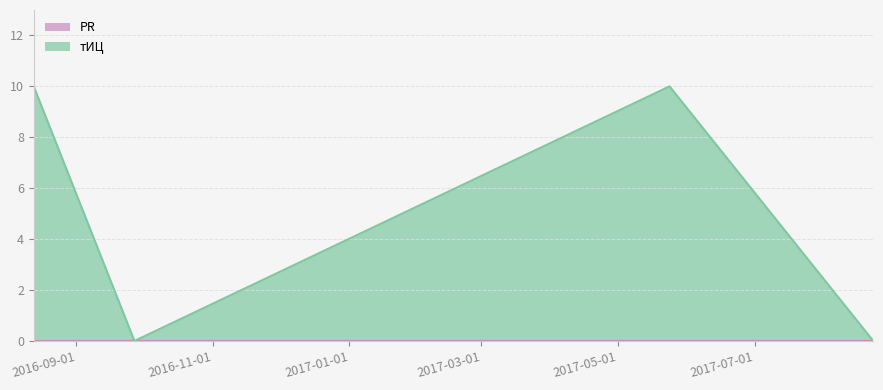

The chart shows a value of 5 at 2016-09-27. True or false?

False